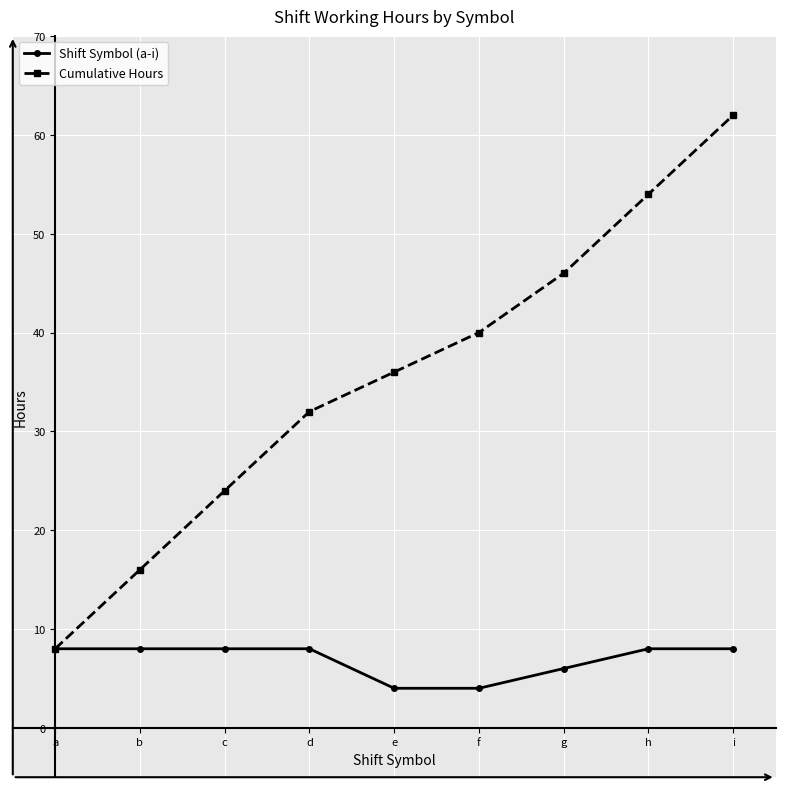

What value does the Cumulative Hours series have at c, to the nearest 10?

20